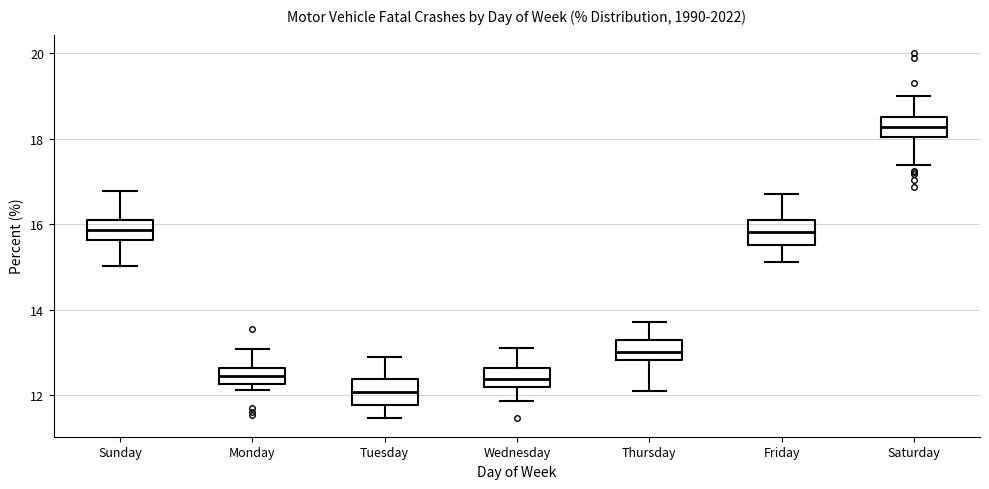

Where does the median line of the box for Tuesday sit on the y-axis? The values are not printed on the chart, so give them approximately, as read against the axis.

12.0